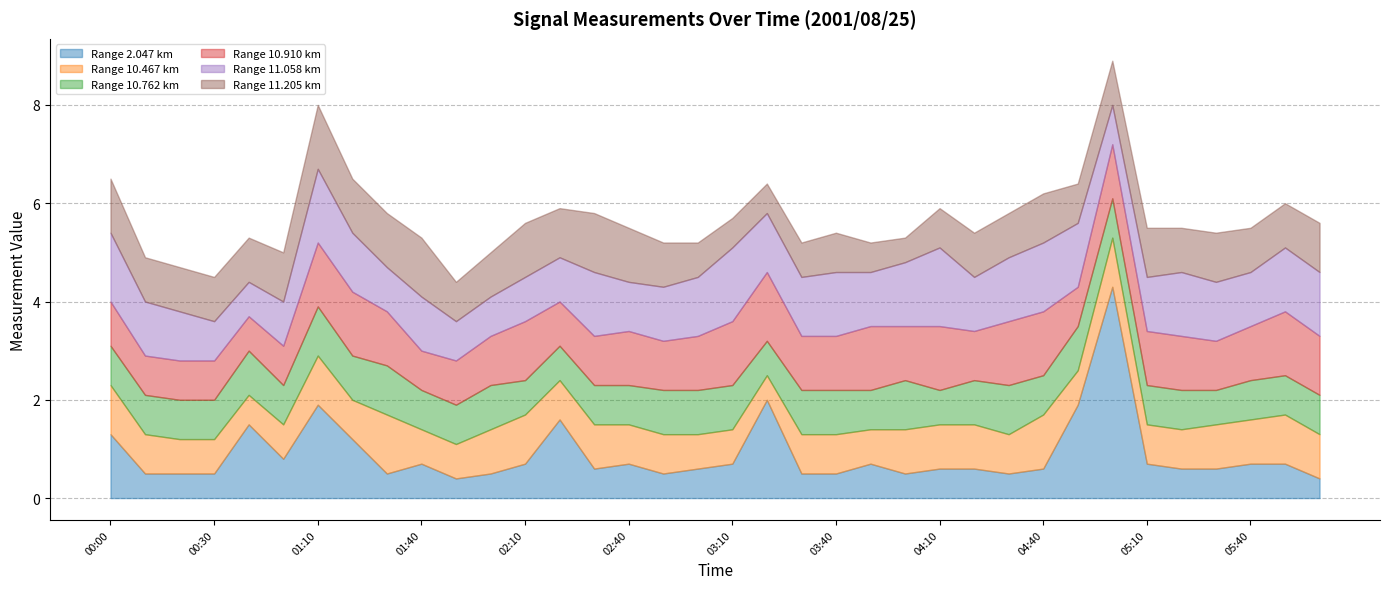

What is the total value across all series at 02:00?

5.0